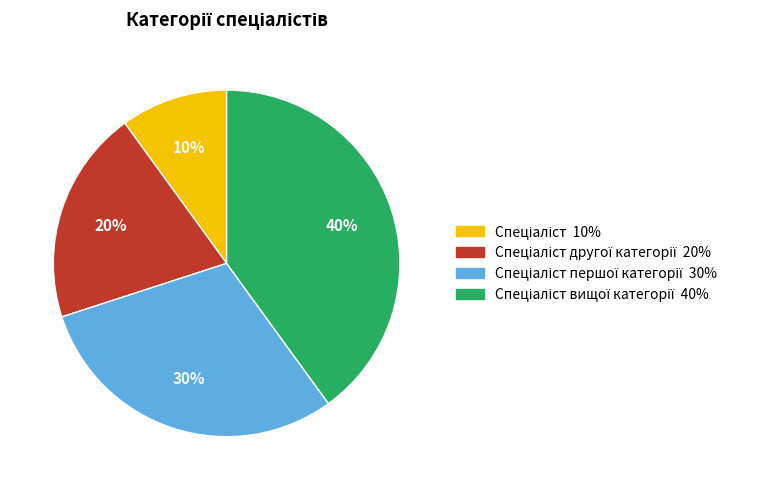

How many segments does this pie chart have?

4